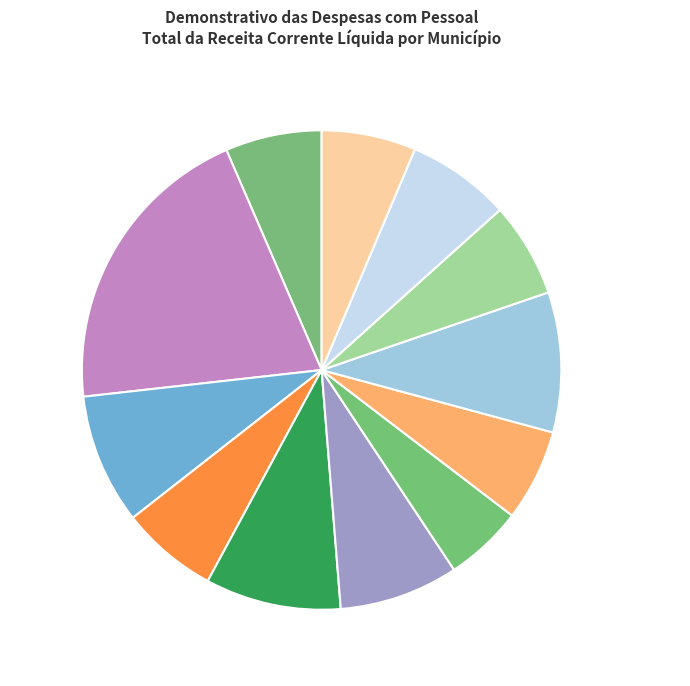

Is the sum of Águas Mornas and Agronômica greater than half?

No